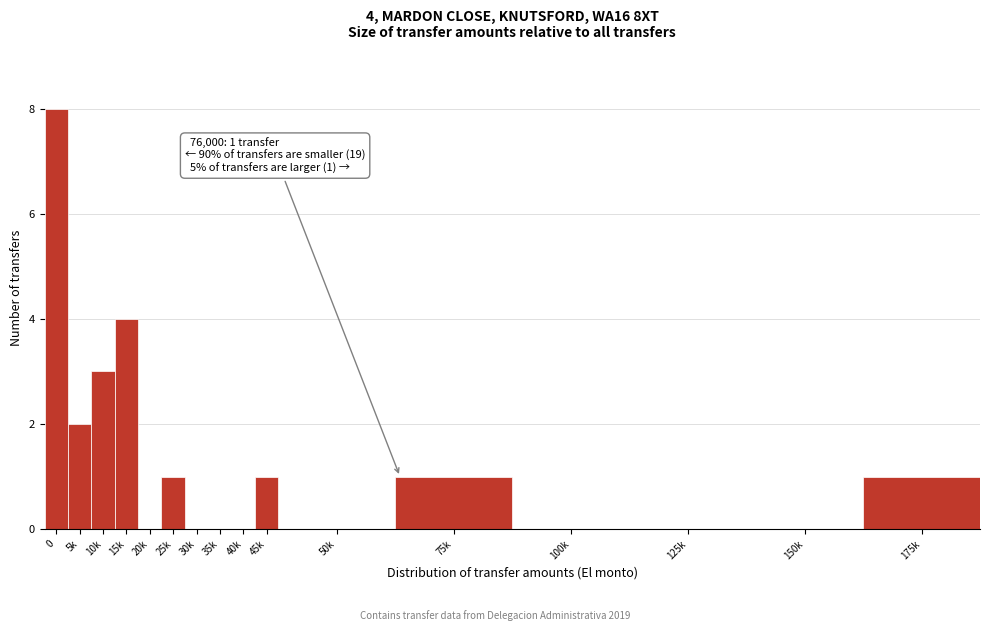

Reading left to right, what are all the values shown in this chart?

0=8	5k=2	10k=3	15k=4	20k=0	25k=1	30k=0	35k=0	40k=0	45k=1	50k=0	75k=1	100k=0	125k=0	150k=0	175k=1